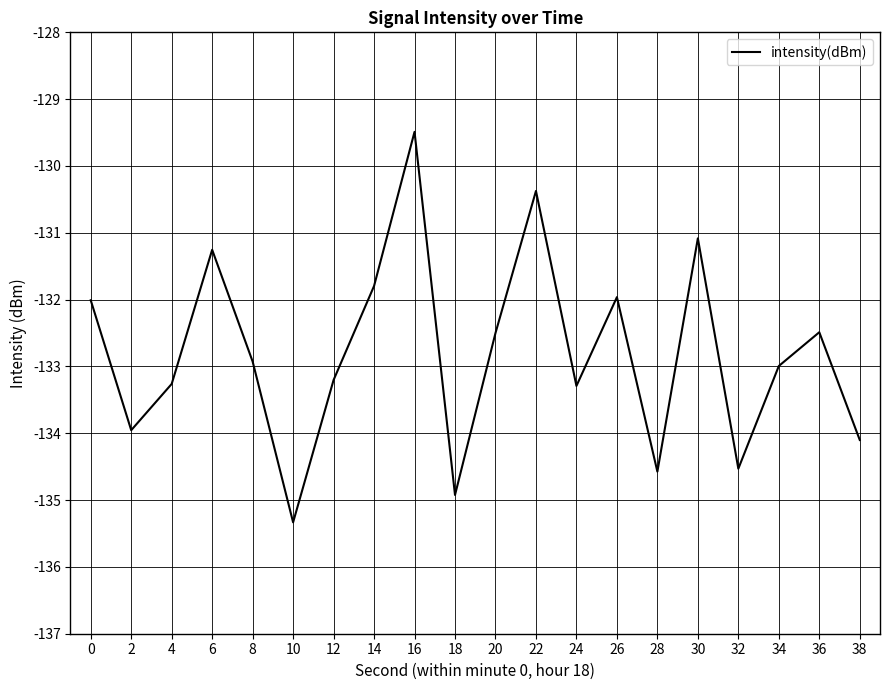

Between 14 and 36, which is larger?

14